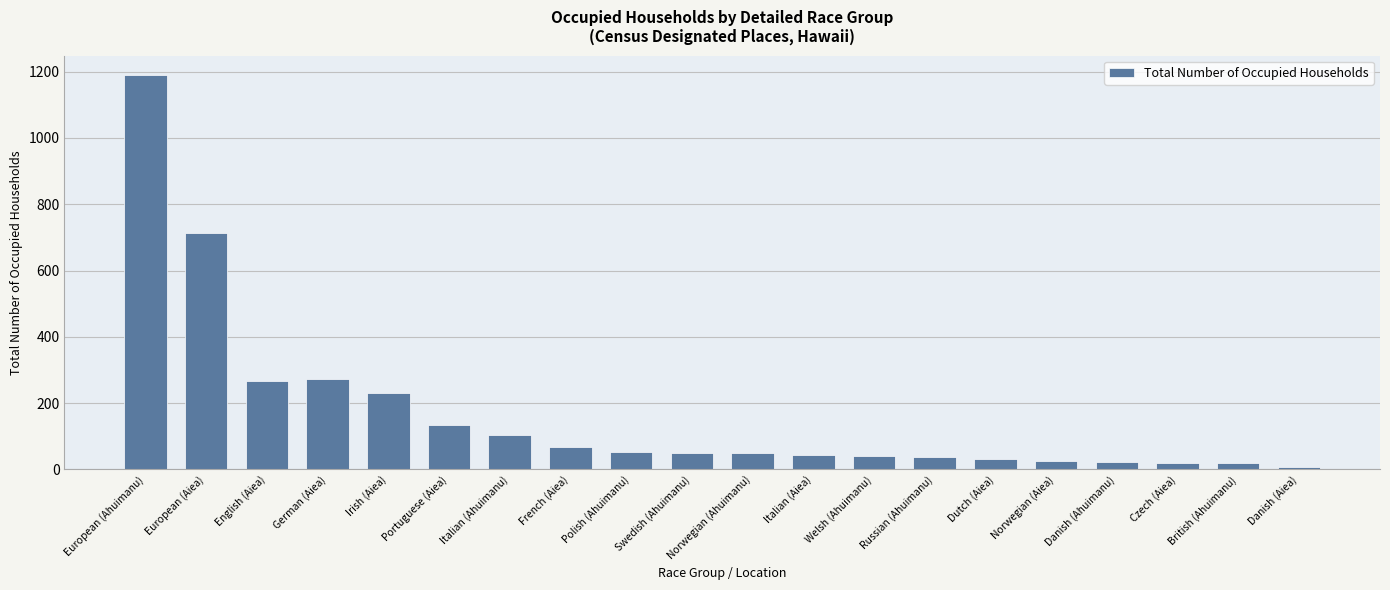

At which label does the data first exceed 49?

European (Ahuimanu)